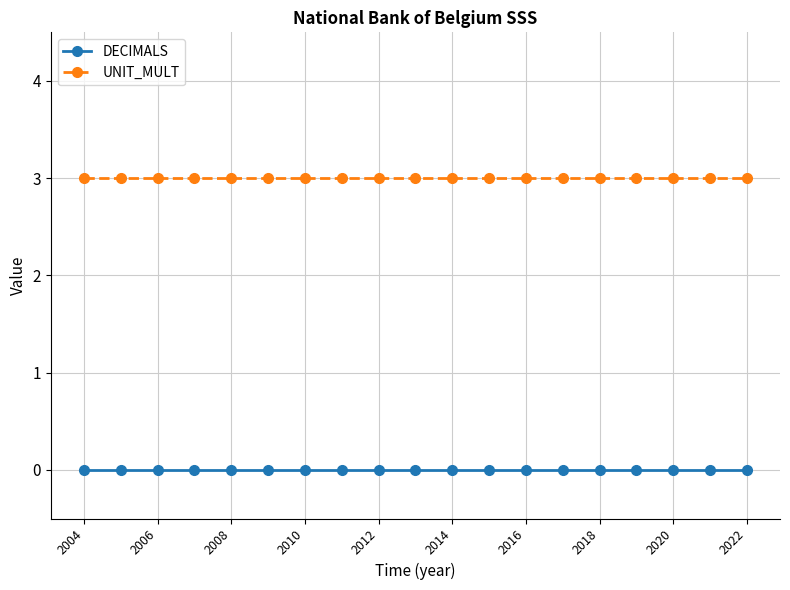

What is the average value of the UNIT_MULT series?

3